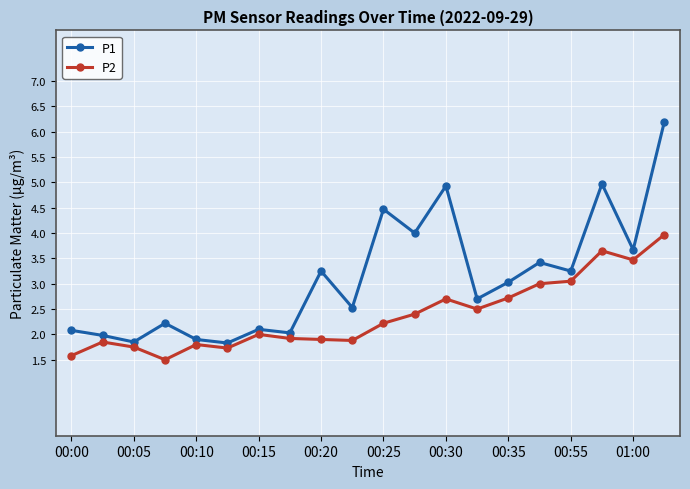

What is the value of the P1 point at the 16th from the left?

3.4